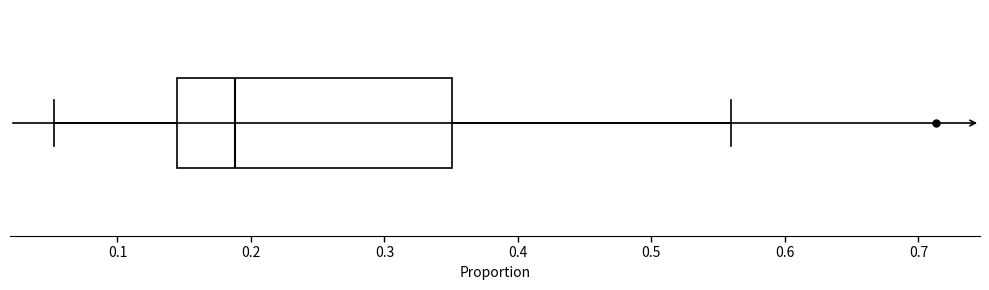

Read this box plot against the x-axis: the position of the median line, the range covered by the box, and the ends of both whiskers. The values are not printed on the chart, so give them approximately, as read against the axis.

median 0.19, box 0.14 to 0.35, whiskers 0.05 to 0.56